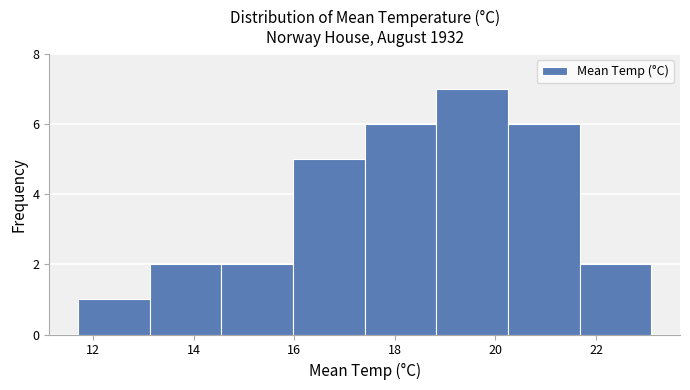

Reading left to right, list every bar in this chart as the range it spans on the x-axis followed by its height. Neither the bar edges nor the heights are printed on the chart, so give them approximately, as read against the axes.

11.8 to 13.2: 1
13.2 to 14.6: 2
14.6 to 16.0: 2
16.0 to 17.4: 5
17.4 to 18.8: 6
18.8 to 20.2: 7
20.2 to 21.6: 6
21.6 to 23.2: 2